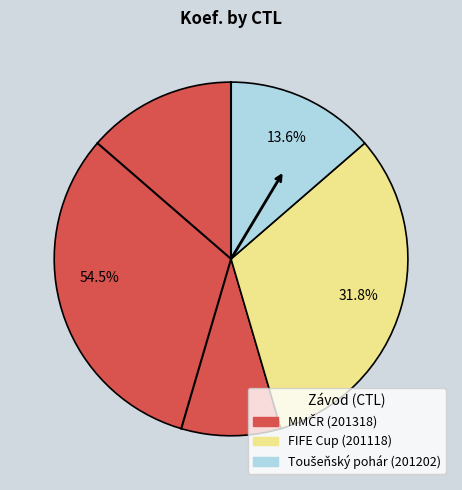

Is there any slice that represents more than half of the pie?

Yes